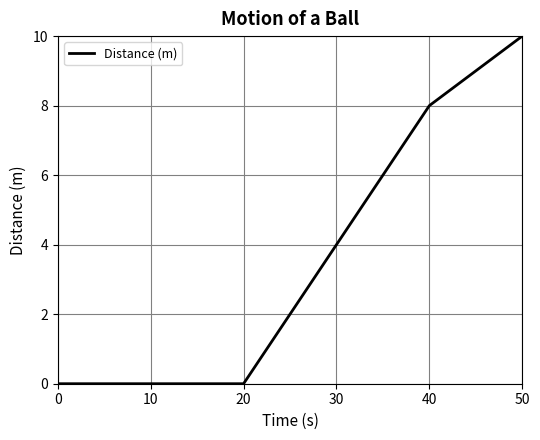

Does the chart have visible grid lines?

Yes